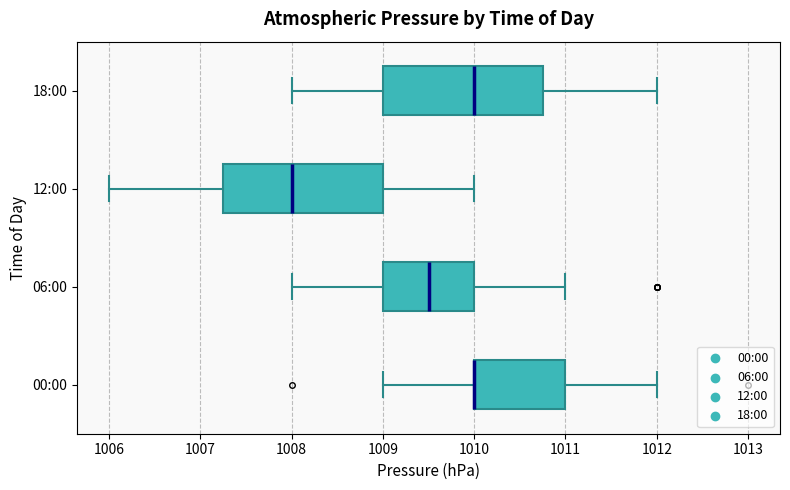

Reading bottom to top, transcribe this box plot: for each box, give where its median line is, the range the box spans, and where its two whiskers end, as read against the x-axis. The values are not printed on the chart, so give them approximately, as read against the axis.

00:00: median 1010.0 (drawn on the box's left edge), box 1010.0 to 1011.0, whiskers 1009.0 to 1012.0
06:00: median 1009.5, box 1009.0 to 1010.0, whiskers 1008.0 to 1011.0
12:00: median 1008.0, box 1007.3 to 1009.0, whiskers 1006.0 to 1010.0
18:00: median 1010.0, box 1009.0 to 1010.8, whiskers 1008.0 to 1012.0